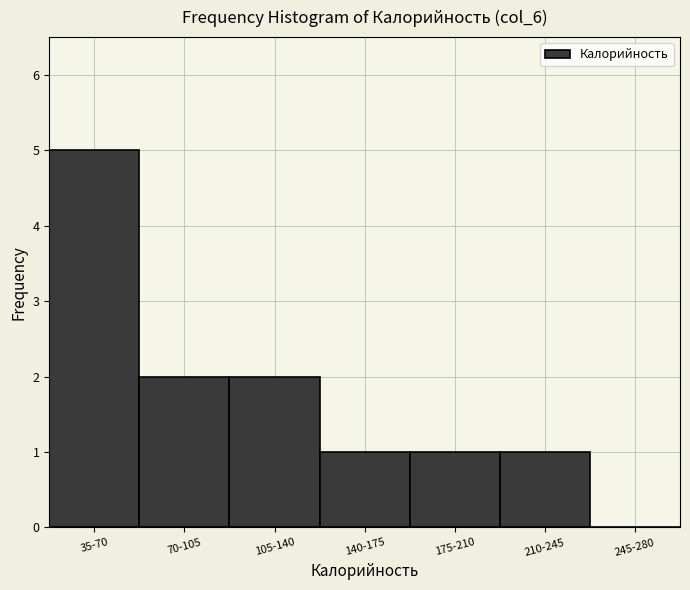

Reading left to right, list all the values displayed in this chart.

35-70=5	70-105=2	105-140=2	140-175=1	175-210=1	210-245=1	245-280=0